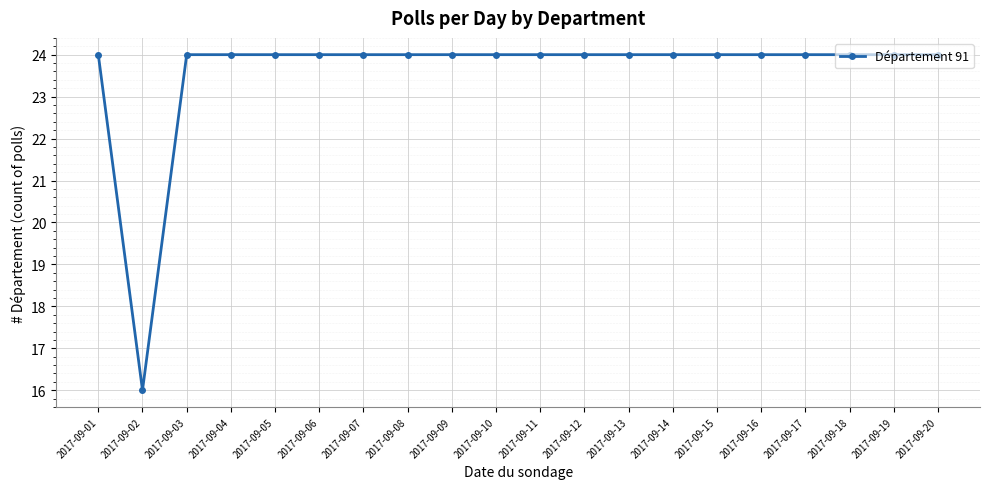

At which category does the data reach its first local valley?

2017-09-02